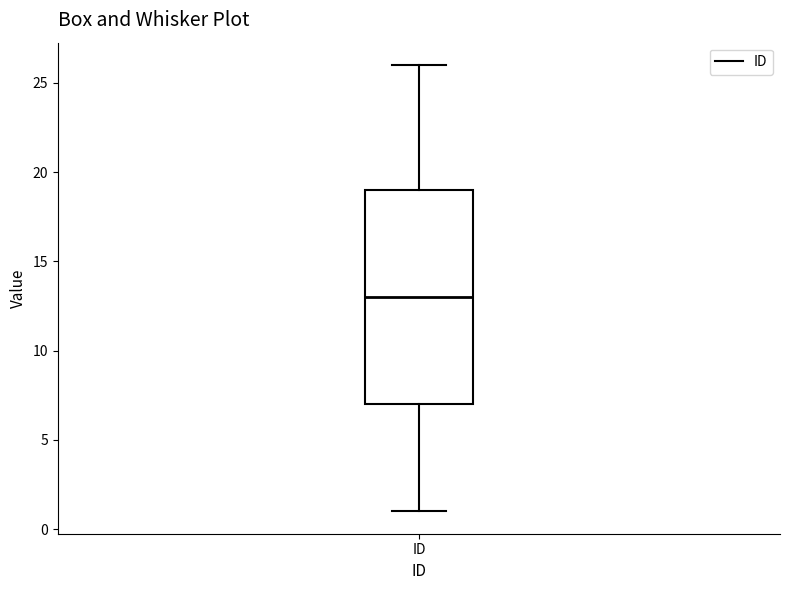

Where does the median line of the box for ID sit on the y-axis? The values are not printed on the chart, so give them approximately, as read against the axis.

13